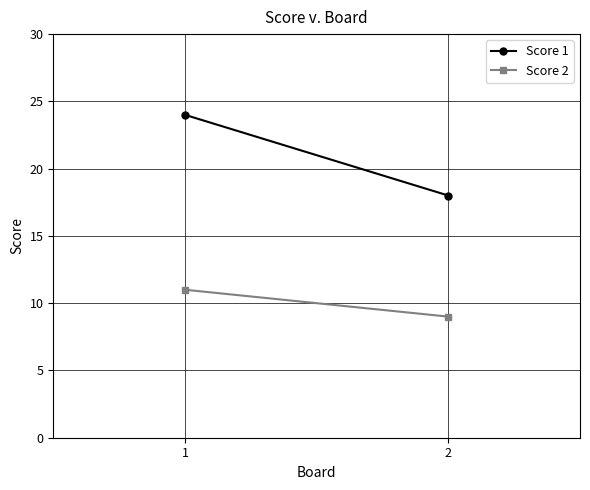

Which series changed the most between 1 and 2?

Score 1